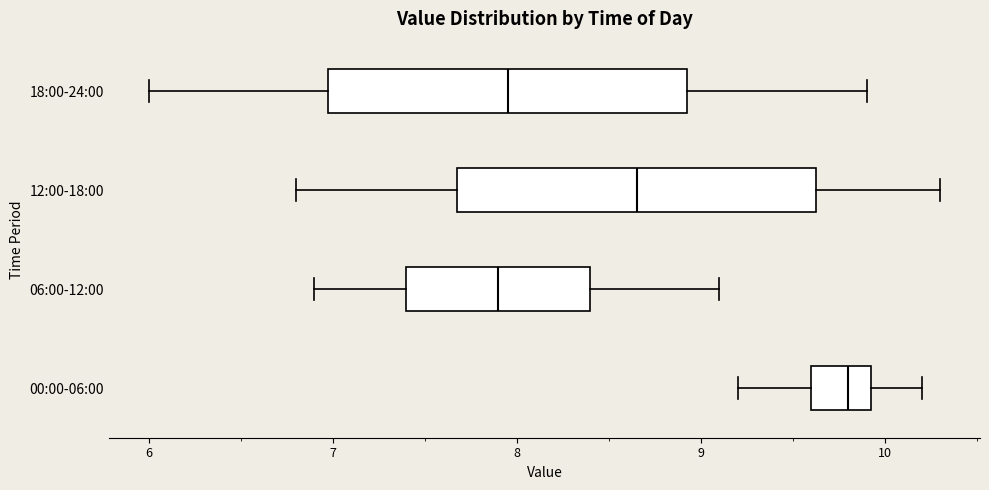

Reading bottom to top, transcribe this box plot: for each box, give where its median line is, the range the box spans, and where its two whiskers end, as read against the x-axis. The values are not printed on the chart, so give them approximately, as read against the axis.

00:00-06:00: median 9.8, box 9.6 to 9.9, whiskers 9.2 to 10.2
06:00-12:00: median 7.9, box 7.4 to 8.4, whiskers 6.9 to 9.1
12:00-18:00: median 8.7, box 7.7 to 9.6, whiskers 6.8 to 10.3
18:00-24:00: median 8.0, box 7.0 to 8.9, whiskers 6.0 to 9.9